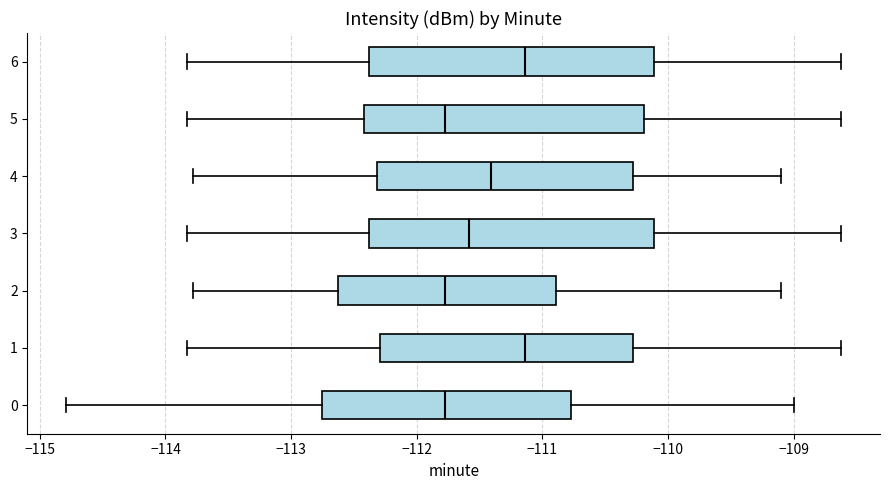

Where is the left edge of the box at y = 5 on the x-axis? The values are not printed on the chart, so give them approximately, as read against the axis.

-112.4